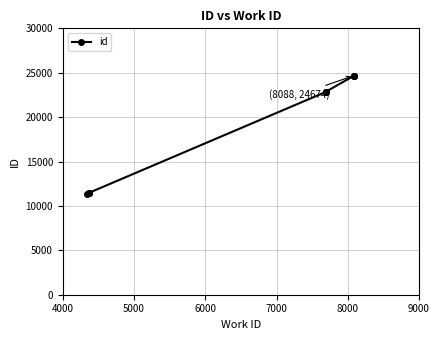

Reading left to right, transcribe all the data shown in this chart.

11373	11489	11492	11498	22823	22832	22833	24671	24672	24674